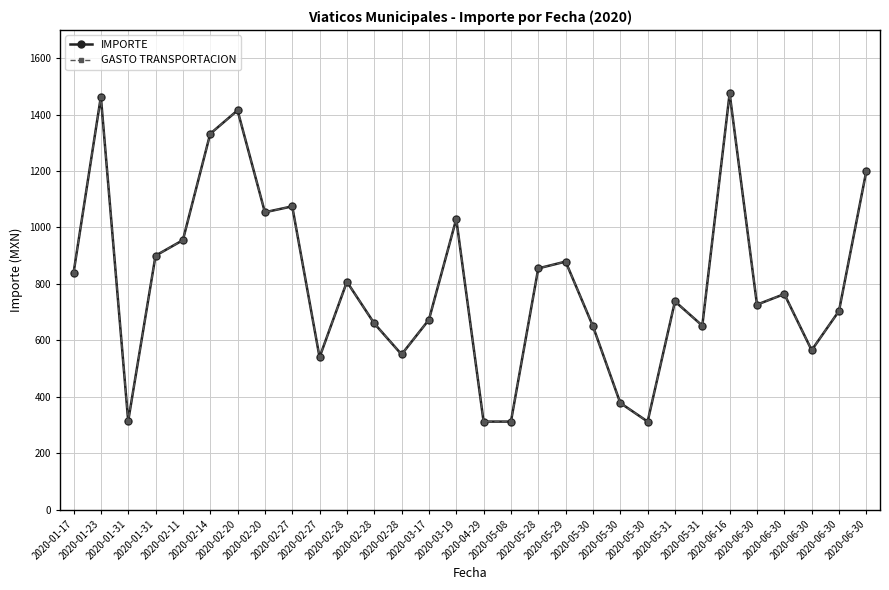

The value of IMPORTE at 2020-04-29 is 444.6. True or false?

False